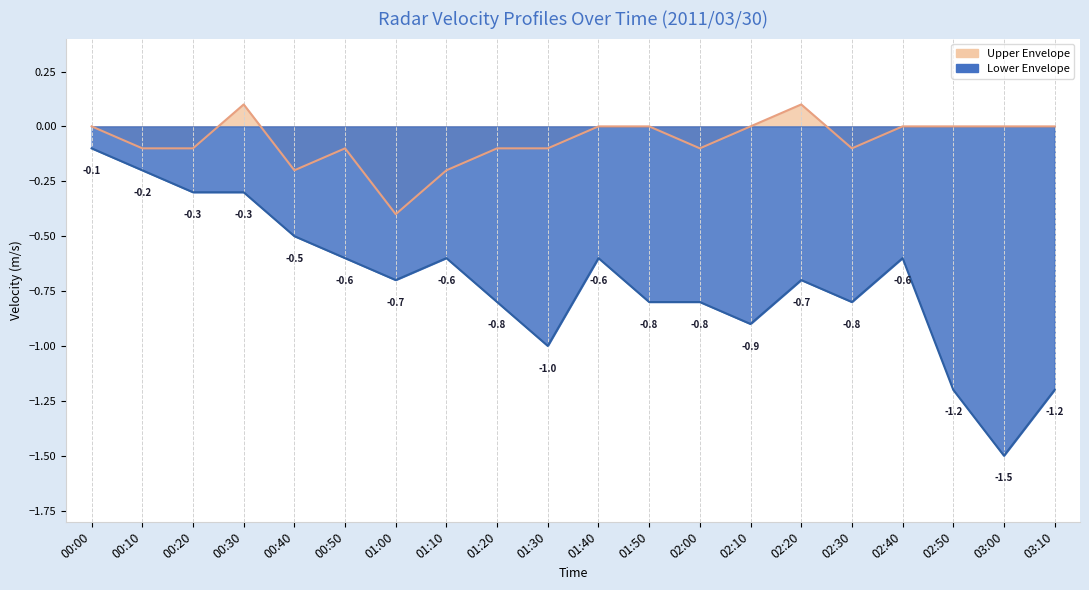

What is the minimum value shown in the chart?

-1.5